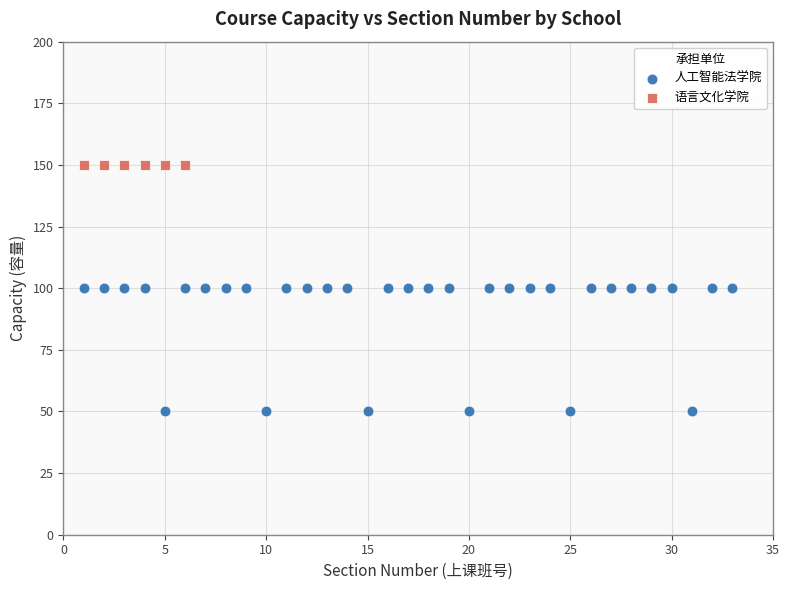

Which series contains the highest Y value?

语言文化学院